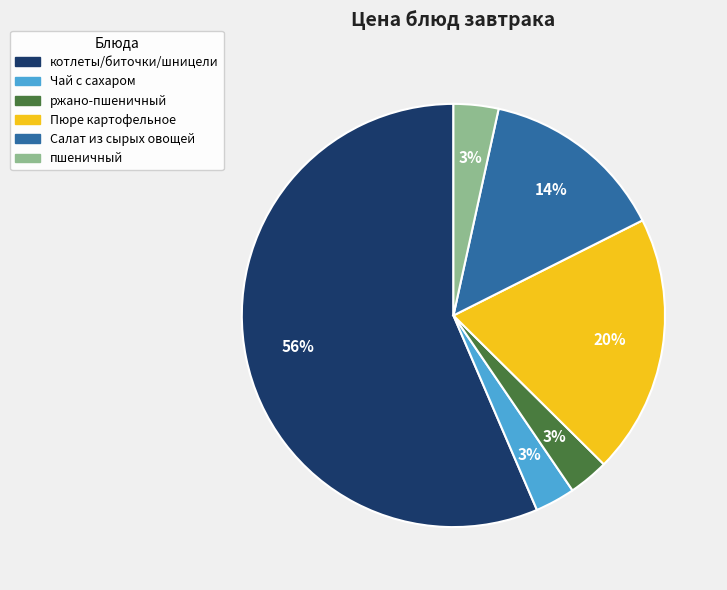

Between Салат из сырых овощей and ржано-пшеничный, which is larger?

Салат из сырых овощей